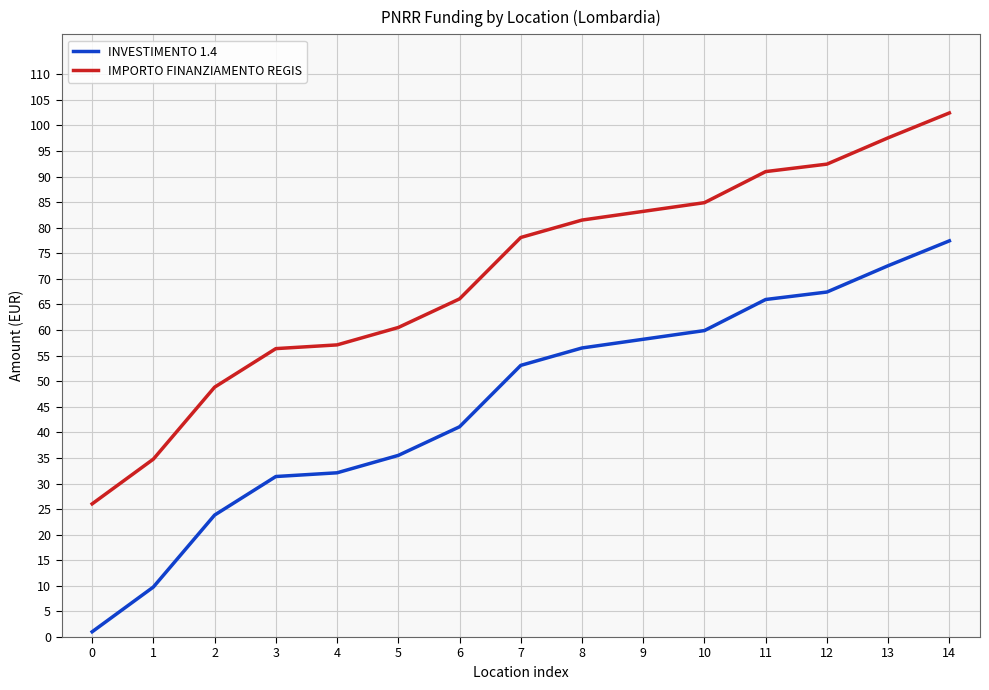

What is the minimum value shown in the chart?

1.0